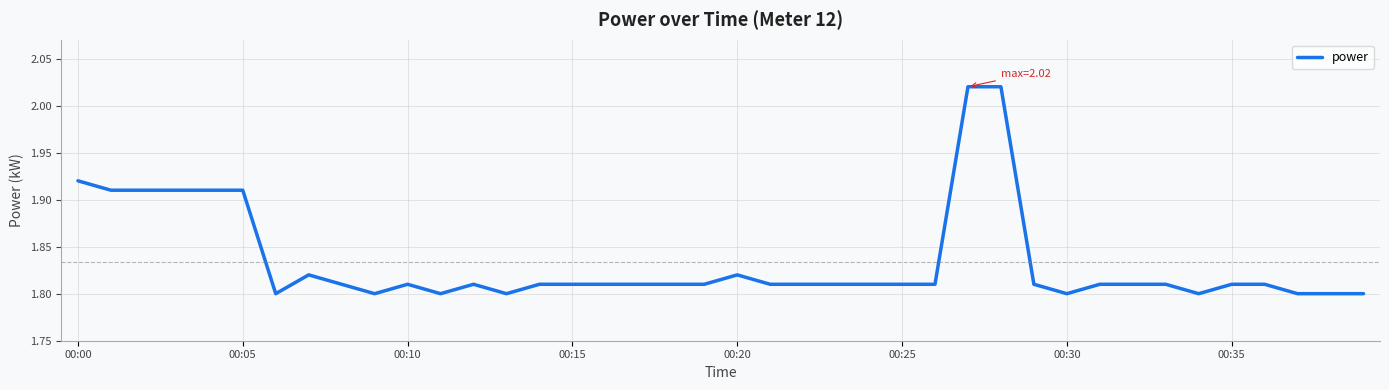

Where is the data nearest to the value 1?

00:30